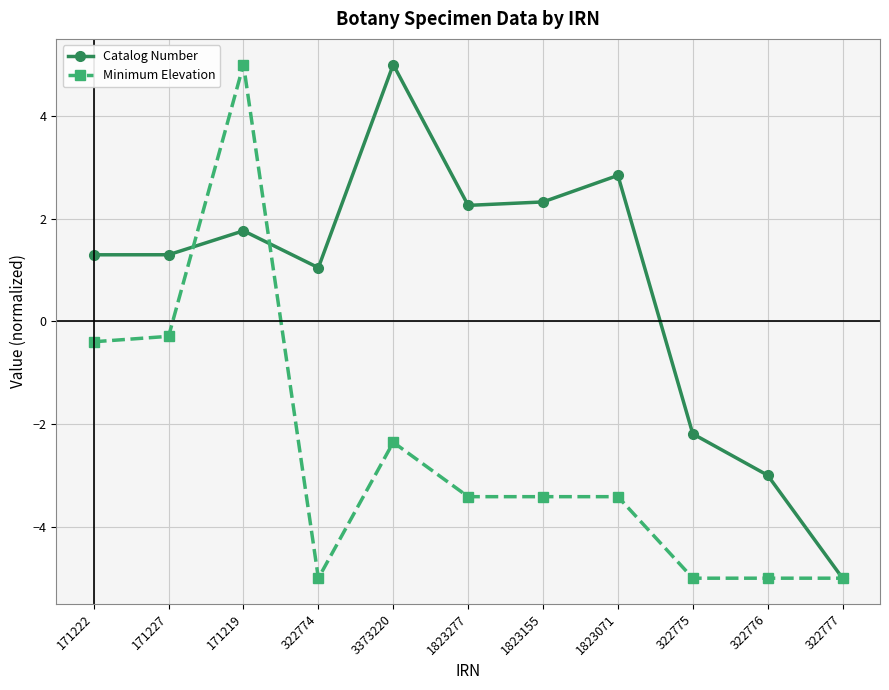

What is the total value across all series at 1823155?

-1.1